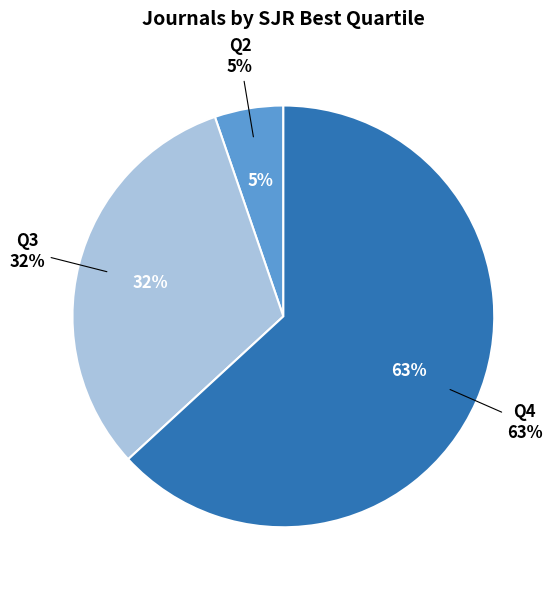

The Q3 slice represents 43% of the pie. True or false?

False